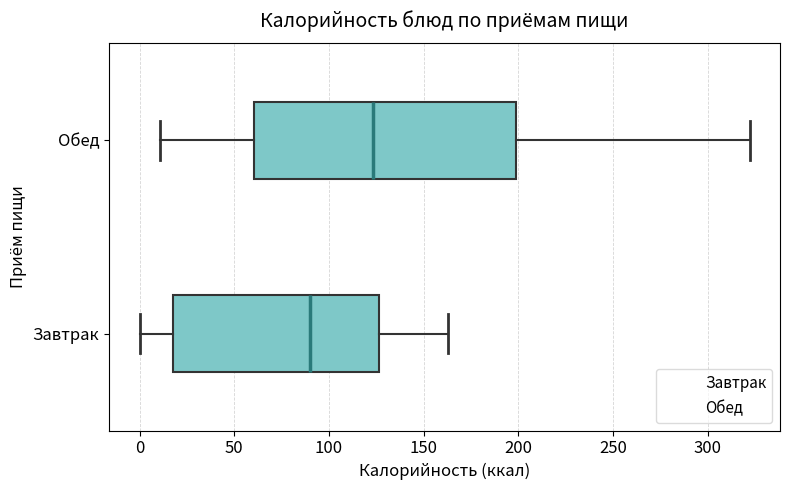

Comparing the boxes themselves (not the whiskers), which one is the widest?

Обед